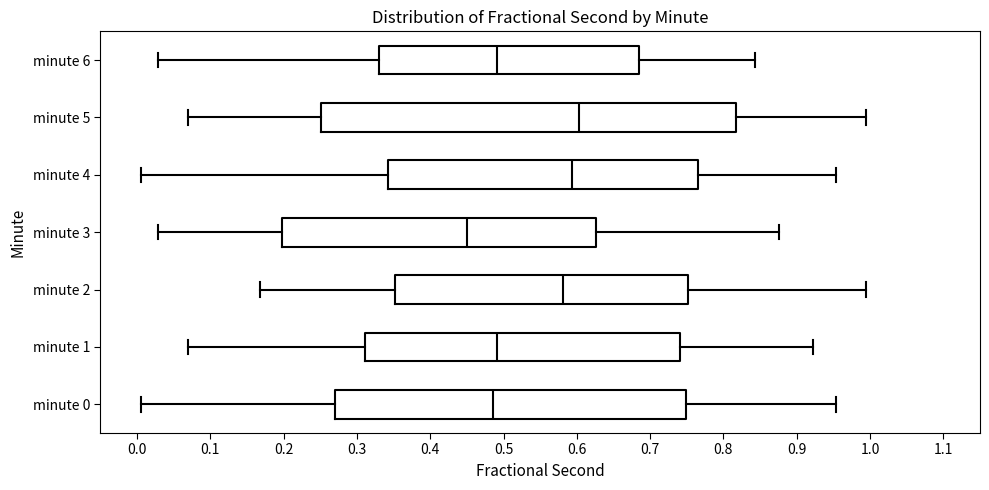

Which box's median line is the furthest to the left?

minute 3